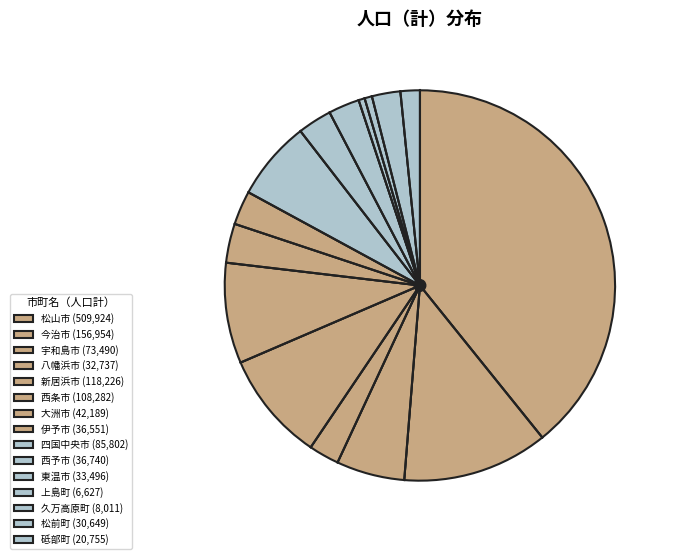

Count the number of slices in the pie.

15